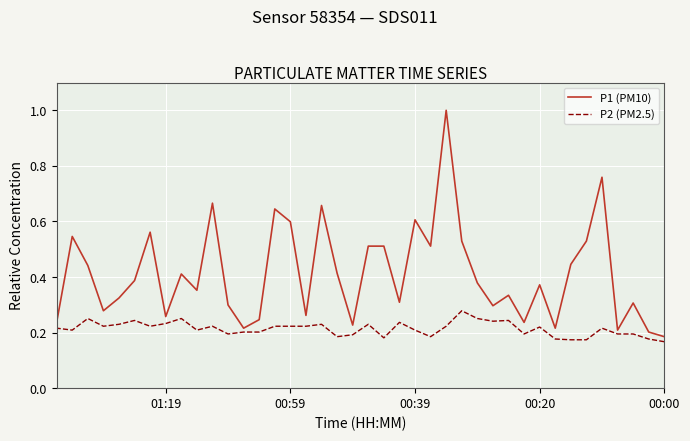

List the series in order of their peak value, highest first.

P1 (PM10), P2 (PM2.5)